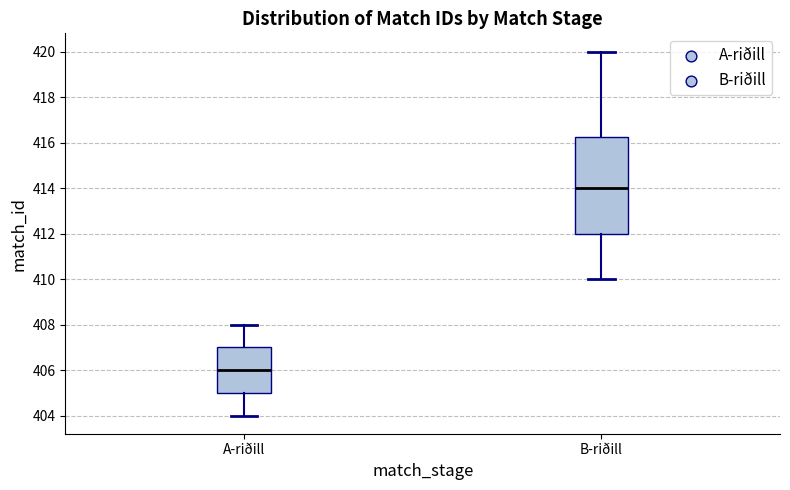

Where is the upper edge of the box for A-riðill on the y-axis? The values are not printed on the chart, so give them approximately, as read against the axis.

407.0